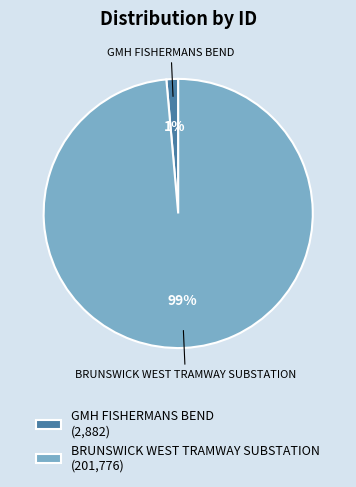

Is the sum of BRUNSWICK WEST TRAMWAY SUBSTATION (201,776) and GMH FISHERMANS BEND (2,882) greater than half?

Yes